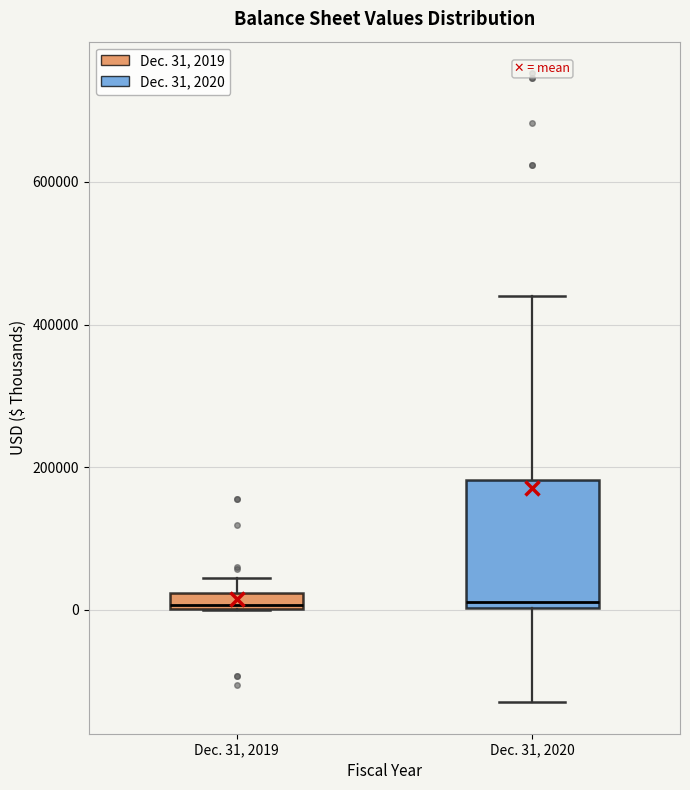

Where is the lower edge of the box for Dec. 31, 2020 on the y-axis? The values are not printed on the chart, so give them approximately, as read against the axis.

0